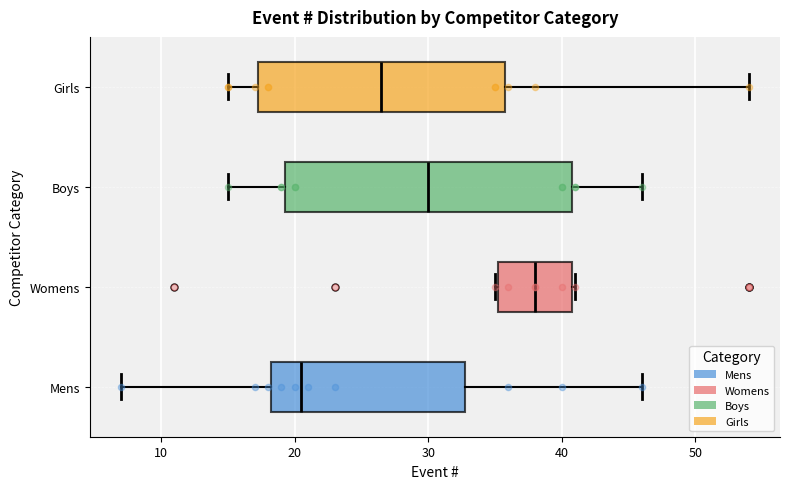

Which box's median line is the furthest to the right?

Womens